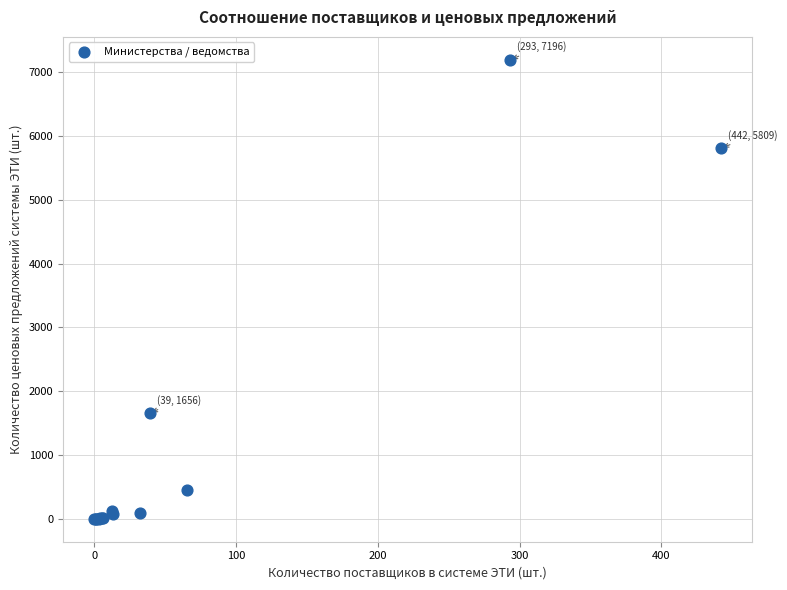

What Y value in the scatter plot is closest to 3598?

1656